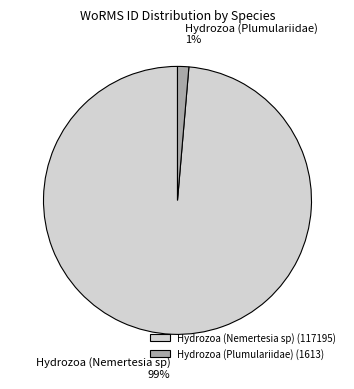

How many segments does this pie chart have?

2